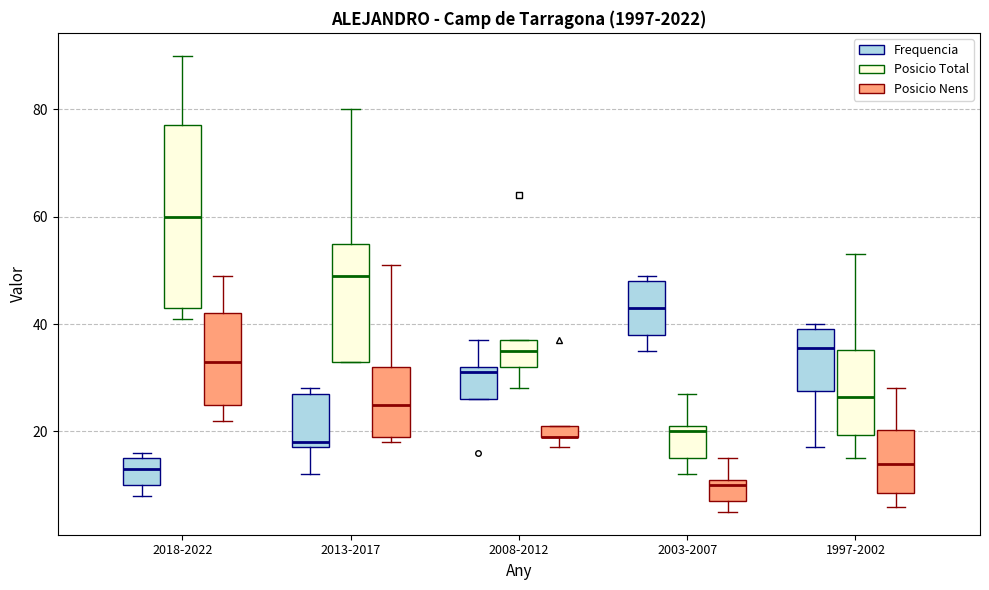

Comparing the boxes themselves (not the whiskers), which one is the tallest?

2018-2022 (Posicio Total)